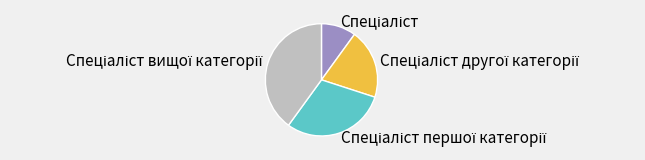

Is there a majority slice in this chart?

No